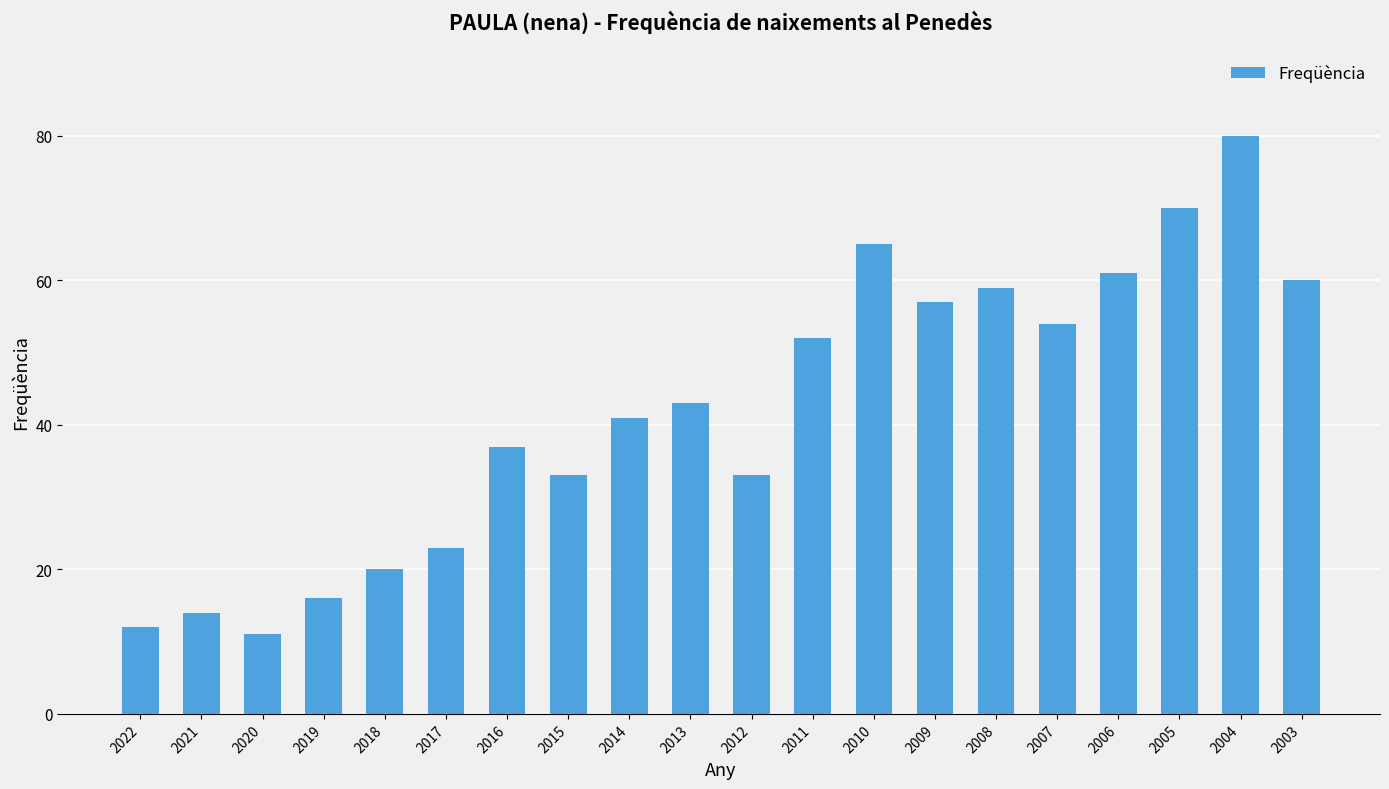

Does the chart contain stacked bars?

No